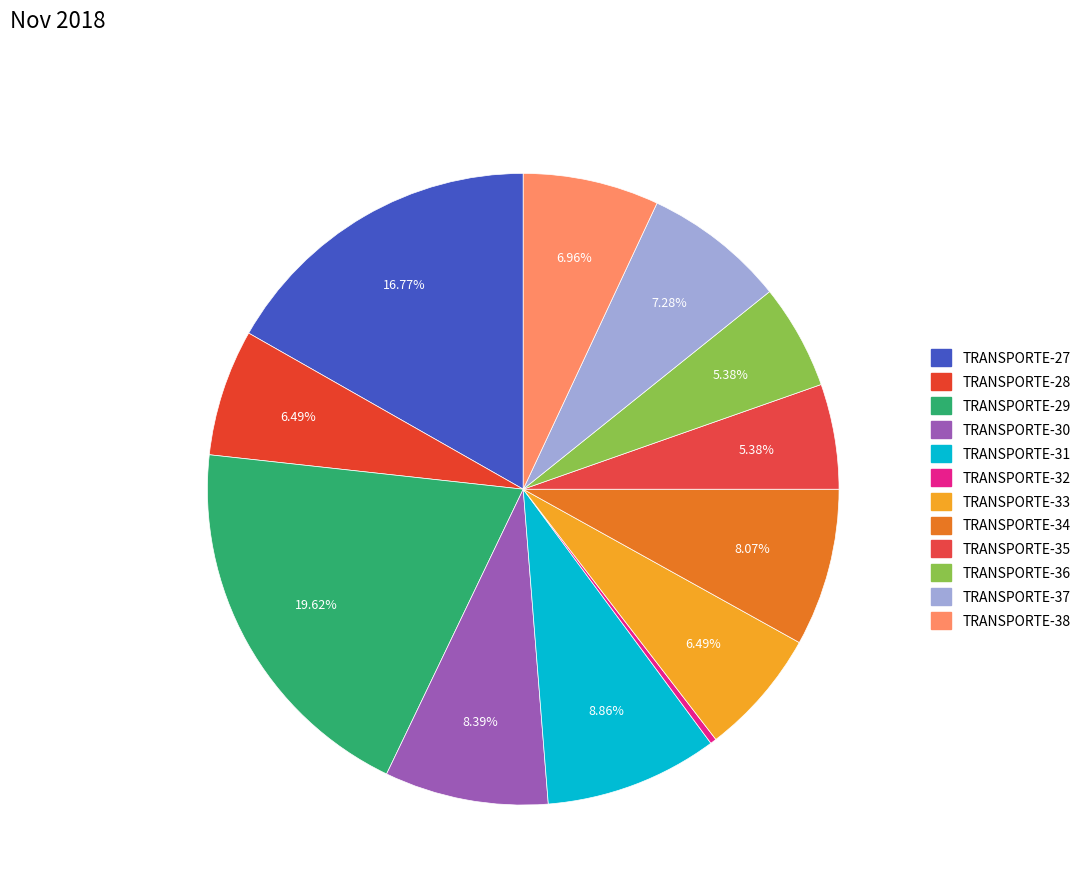

Is there any slice that represents more than half of the pie?

No